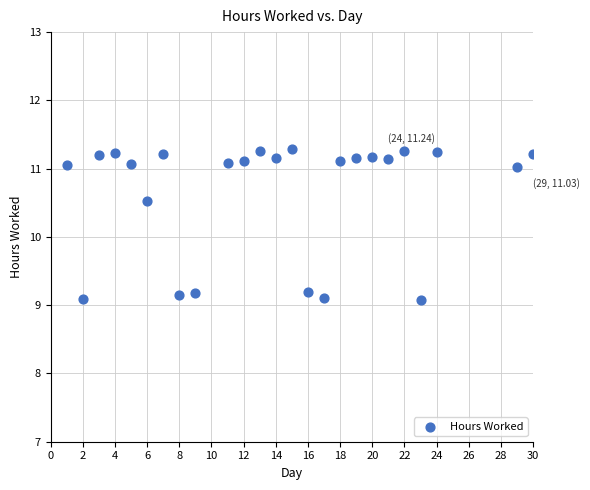

What Y value in the scatter plot is closest to 10?

10.5